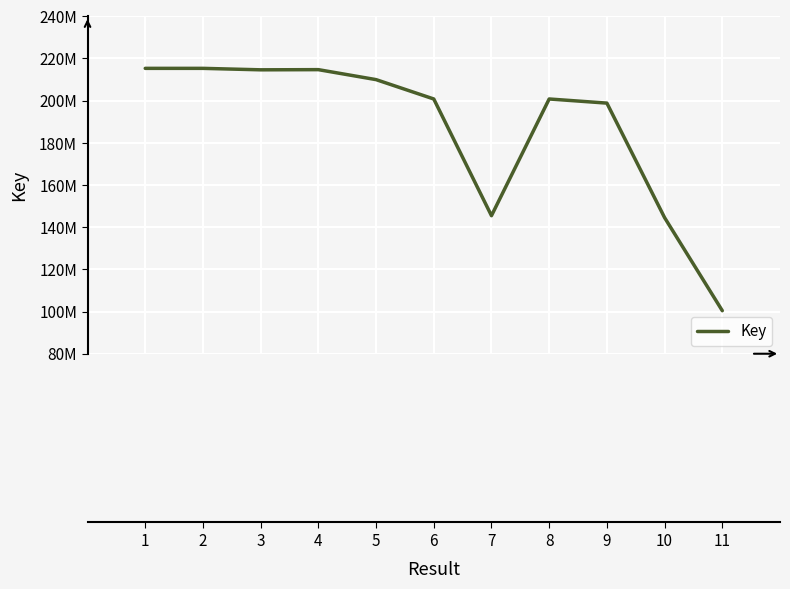

Between 6 and 3, which is larger?

3